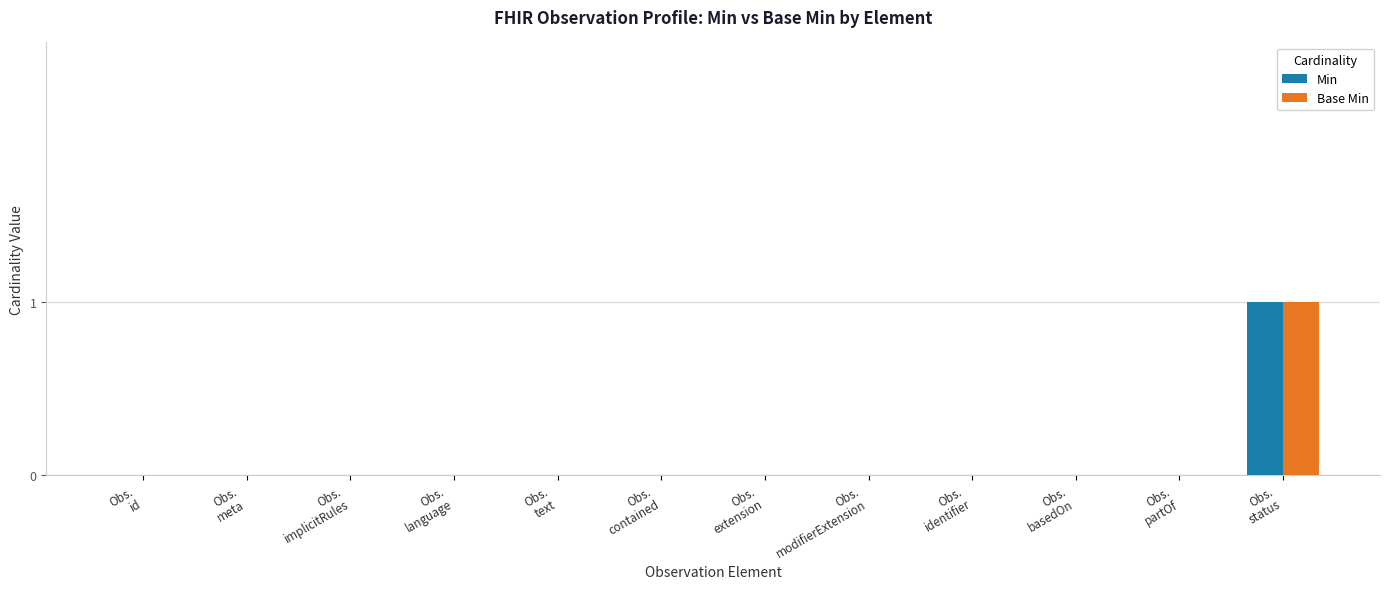

Are the bars grouped side by side (vs. stacked)?

Yes